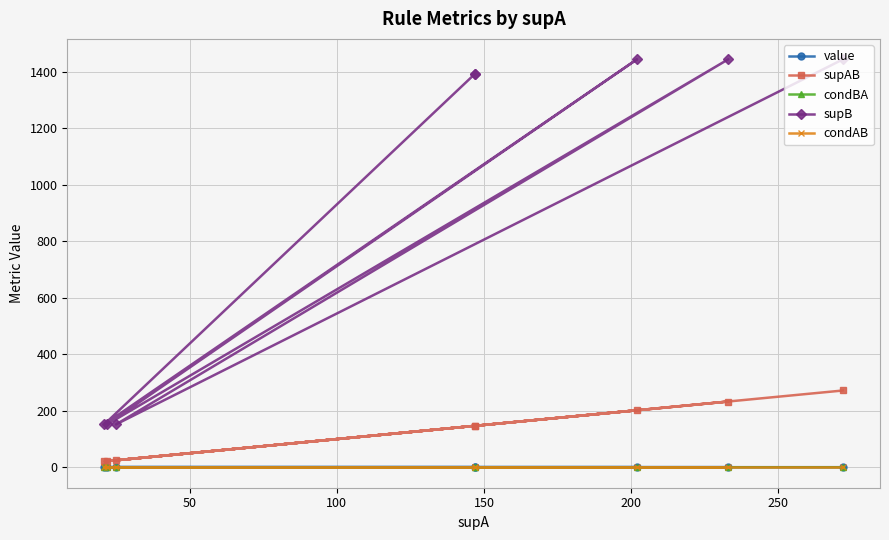

Read the supAB value at 200.

202.0